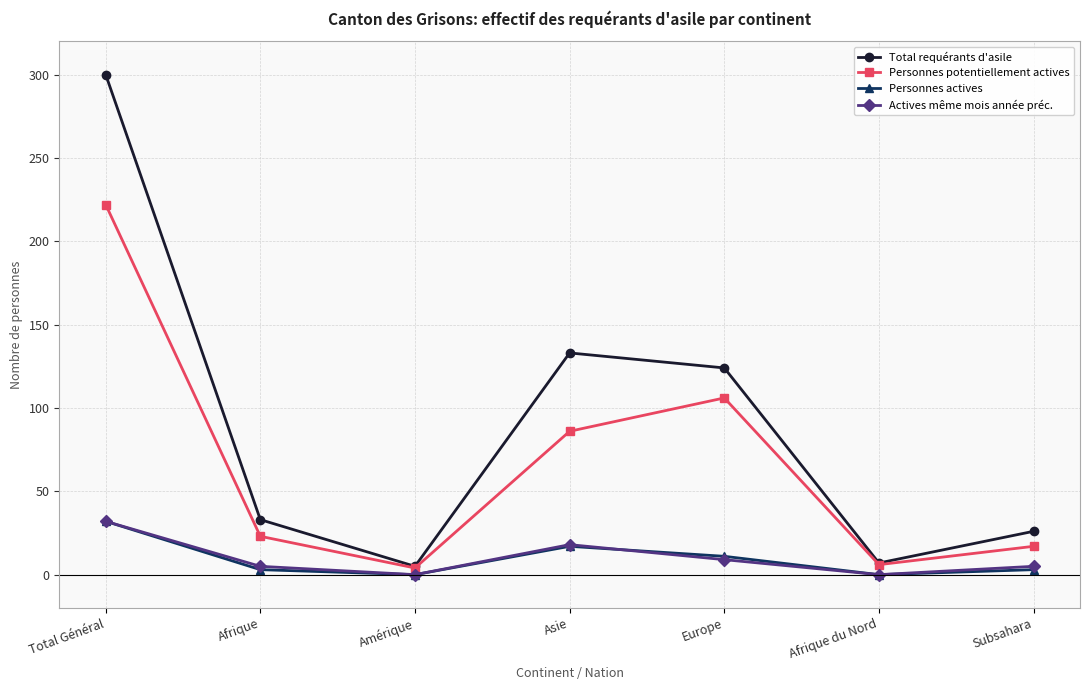

Where is the first local minimum for Personnes potentiellement actives?

Amérique